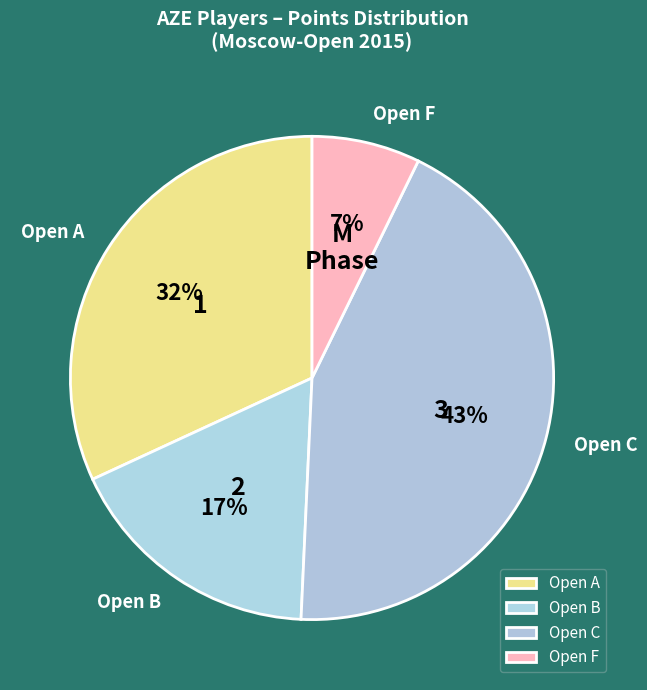

Which has a higher value, Open F or Open A?

Open A